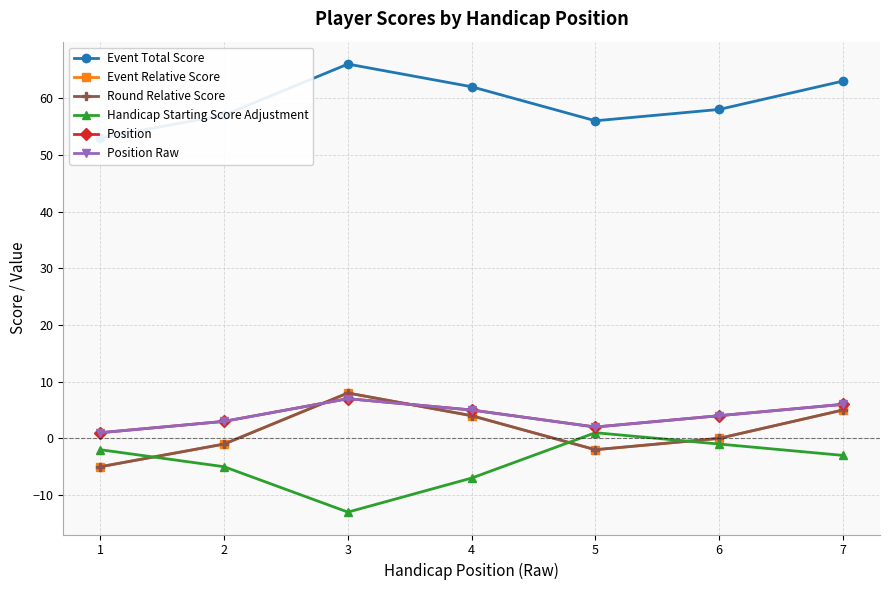

What value does the Round Relative Score series have at 2?

-1